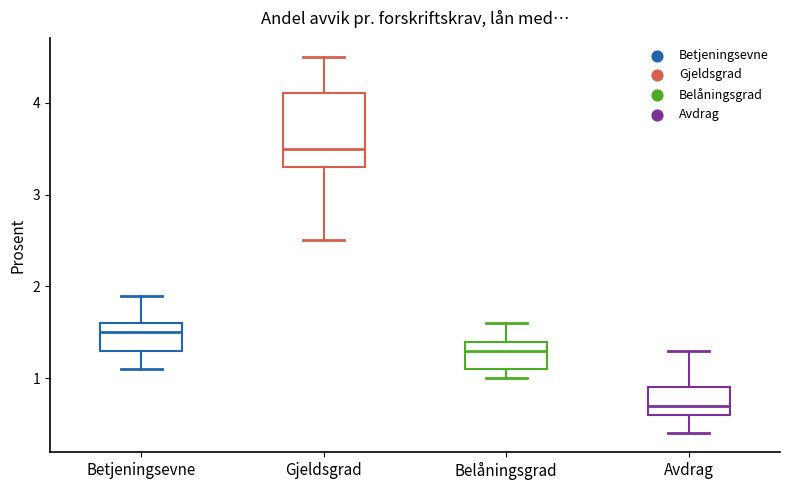

Reading left to right, transcribe this box plot: for each box, give where its median line is, the range the box spans, and where its two whiskers end, as read against the y-axis. The values are not printed on the chart, so give them approximately, as read against the axis.

Betjeningsevne: median 1.5, box 1.3 to 1.6, whiskers 1.1 to 1.9
Gjeldsgrad: median 3.5, box 3.3 to 4.1, whiskers 2.5 to 4.5
Belåningsgrad: median 1.3, box 1.1 to 1.4, whiskers 1.0 to 1.6
Avdrag: median 0.7, box 0.6 to 0.9, whiskers 0.4 to 1.3